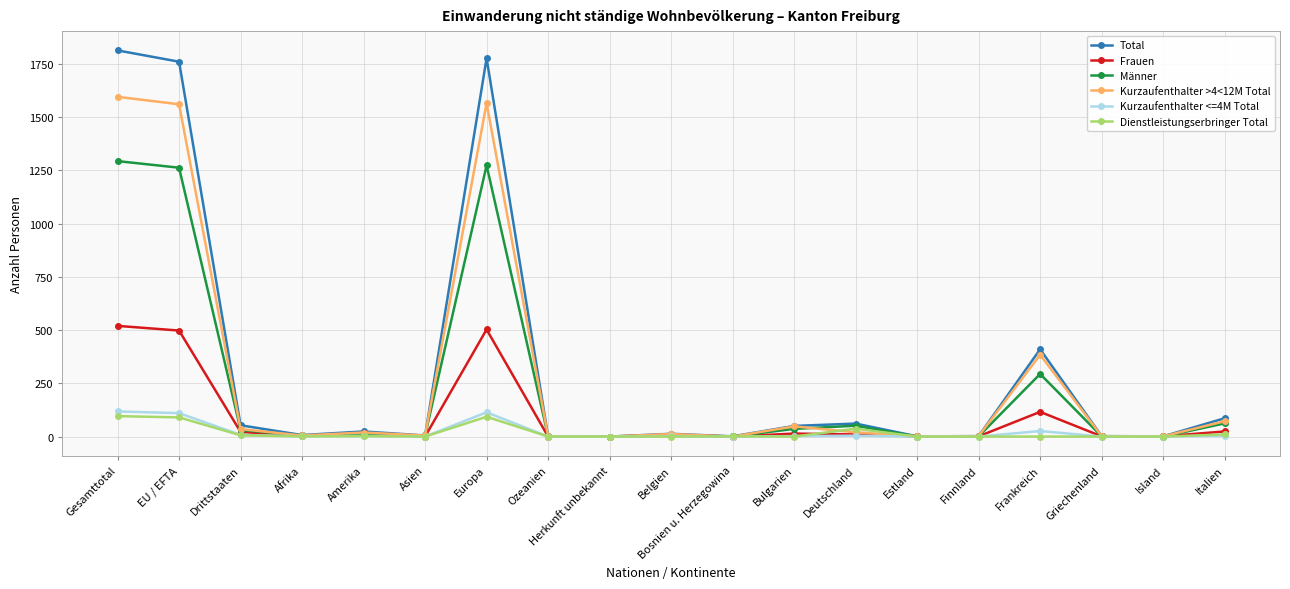

What is the value of the Frauen point at the 18th from the left?

1